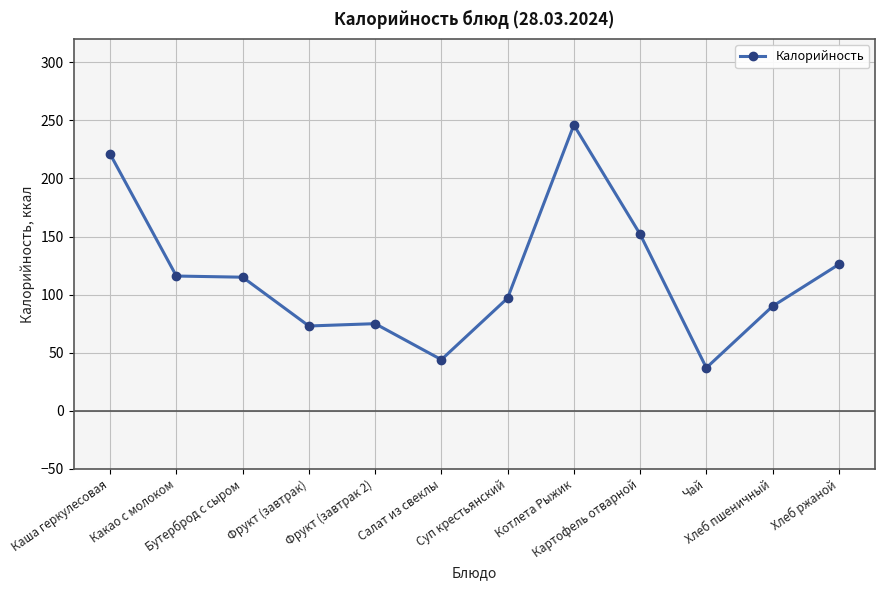

What is the ratio of the value at Бутерброд с сыром to the value at Хлеб пшеничный?

1.3